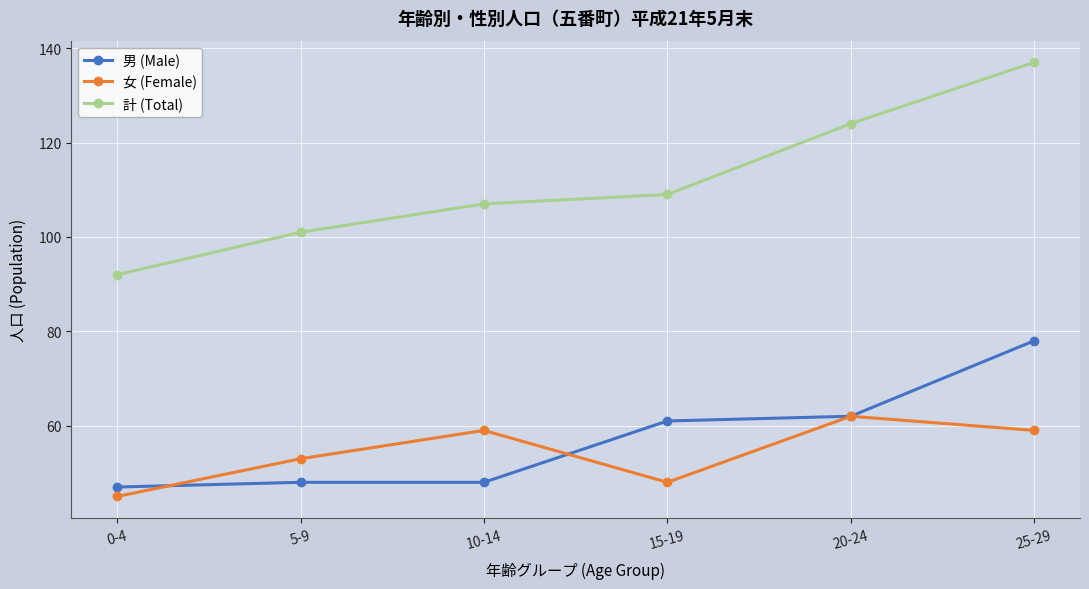

Reading left to right, extract all data points from this chart.

男 (Male): 0-4=47	5-9=48	10-14=48	15-19=61	20-24=62	25-29=78
女 (Female): 0-4=45	5-9=53	10-14=59	15-19=48	20-24=62	25-29=59
計 (Total): 0-4=92	5-9=101	10-14=107	15-19=109	20-24=124	25-29=137